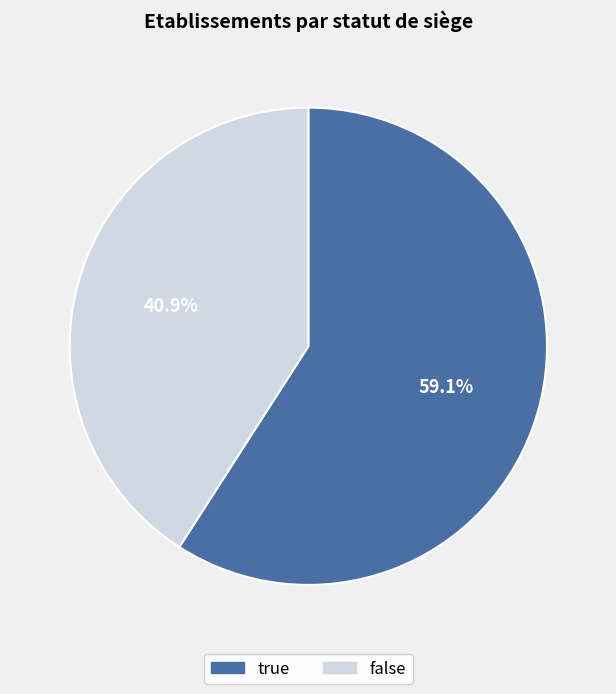

Between true and false, which is larger?

true